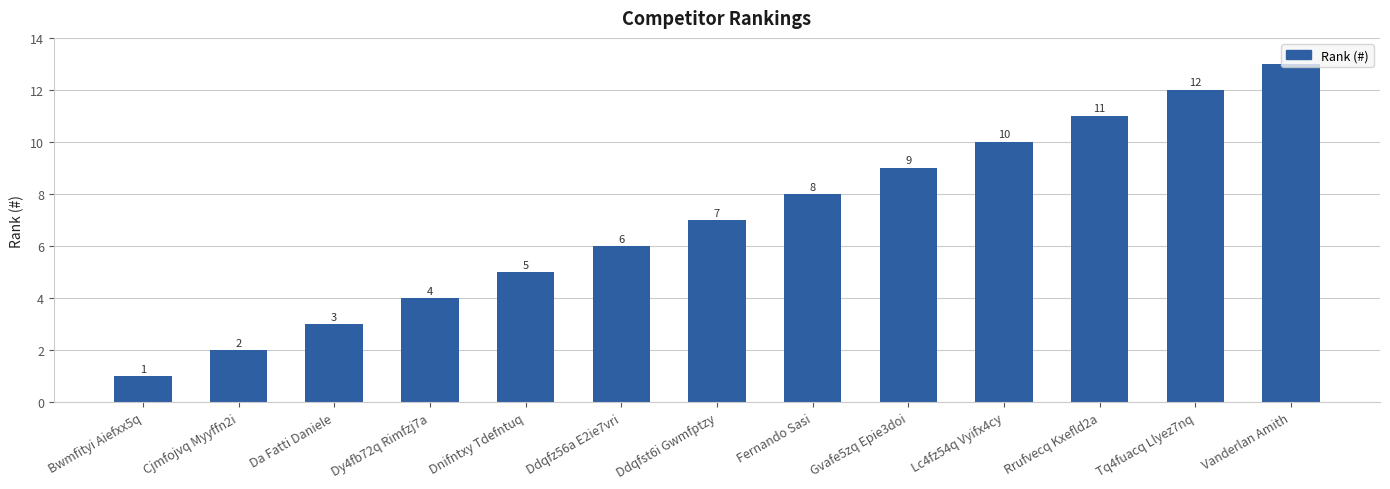

Where is the data nearest to the value 7?

Ddqfst6i Gwmfptzy